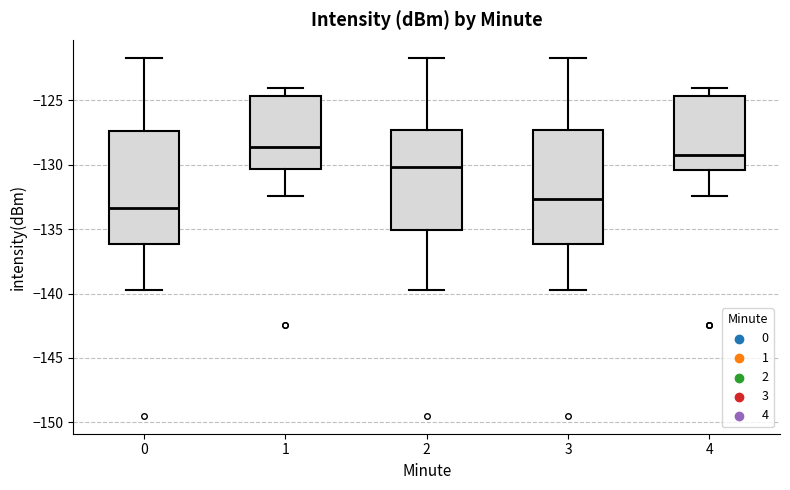

Where does the median line of the box at x = 1 sit on the y-axis? The values are not printed on the chart, so give them approximately, as read against the axis.

-128.5